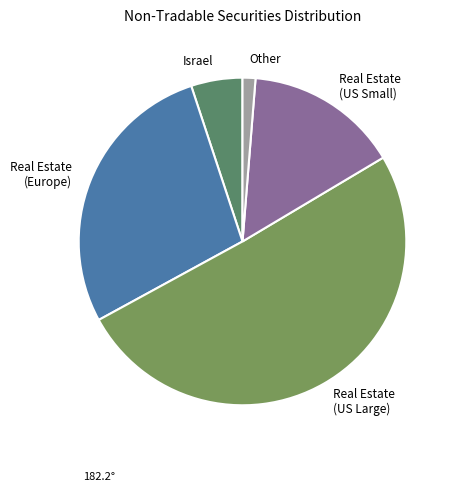

Is Real Estate (US Large) the majority of the pie?

Yes